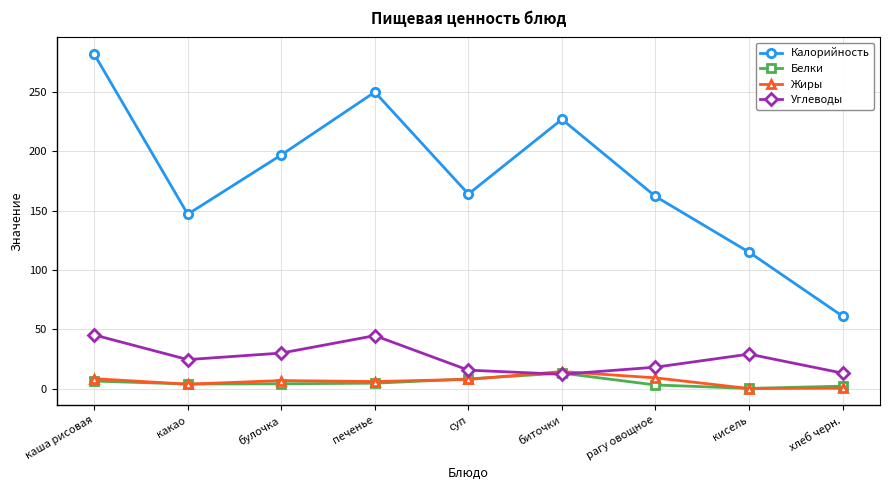

At which category is the sum across all series the highest?

каша рисовая